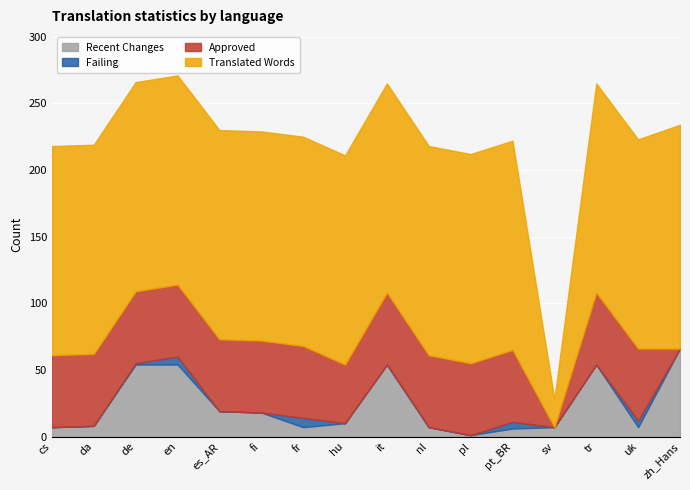

Reading right to left, transcribe all the data shown in this chart.

Recent Changes: 66	7	54	7	6	1	7	54	10	7	18	19	54	54	8	7
Failing: 0	5	0	0	5	0	0	0	0	7	0	0	6	1	0	0
Approved: 0	54	54	0	54	54	54	54	44	54	54	54	54	54	54	54
Translated Words: 168	157	157	21	157	157	157	157	157	157	157	157	157	157	157	157